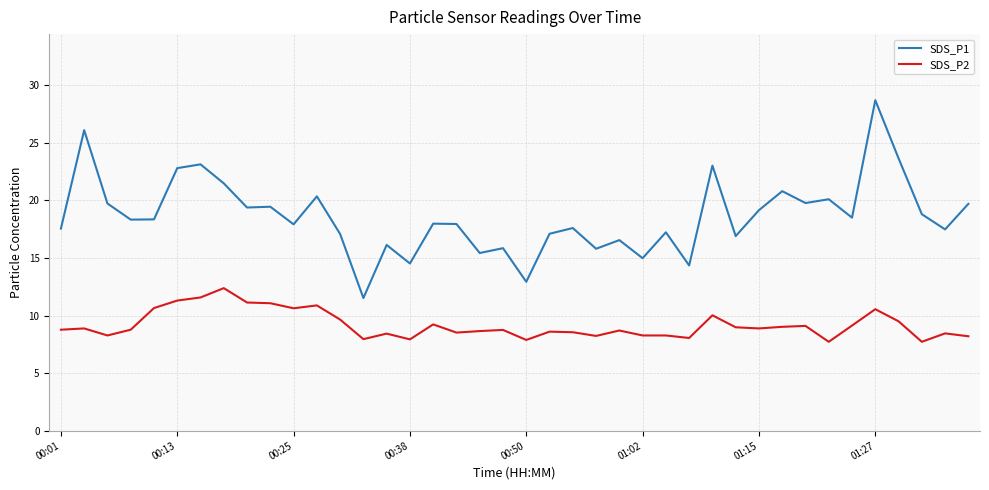

What is the difference between the maximum and minimum values in the SDS_P2 series?

4.7